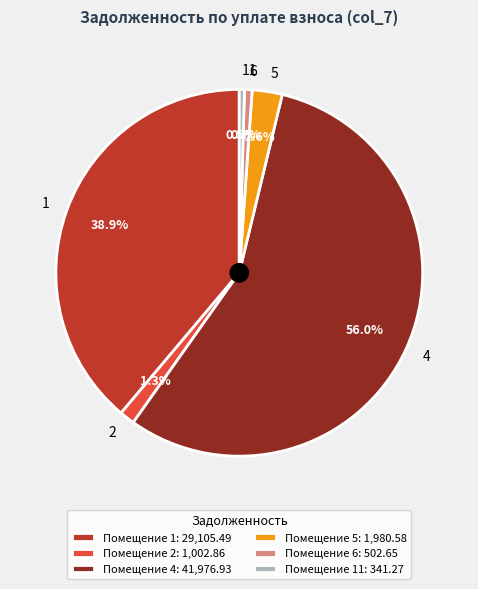

To the nearest percent, what is the difference between the largest and smallest slice percentages?

56%